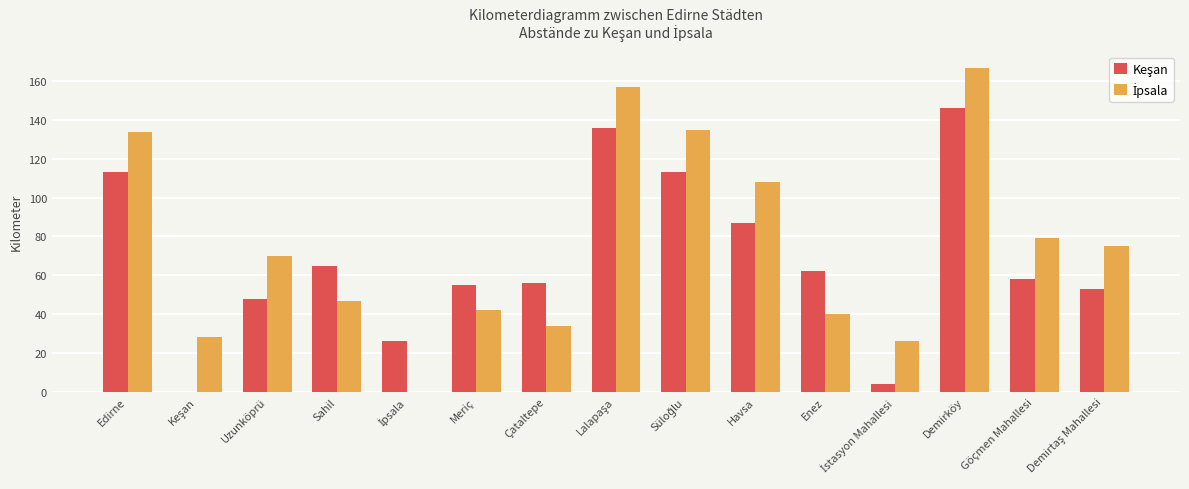

What is the value of the İpsala bar at the 10th from the left?

108